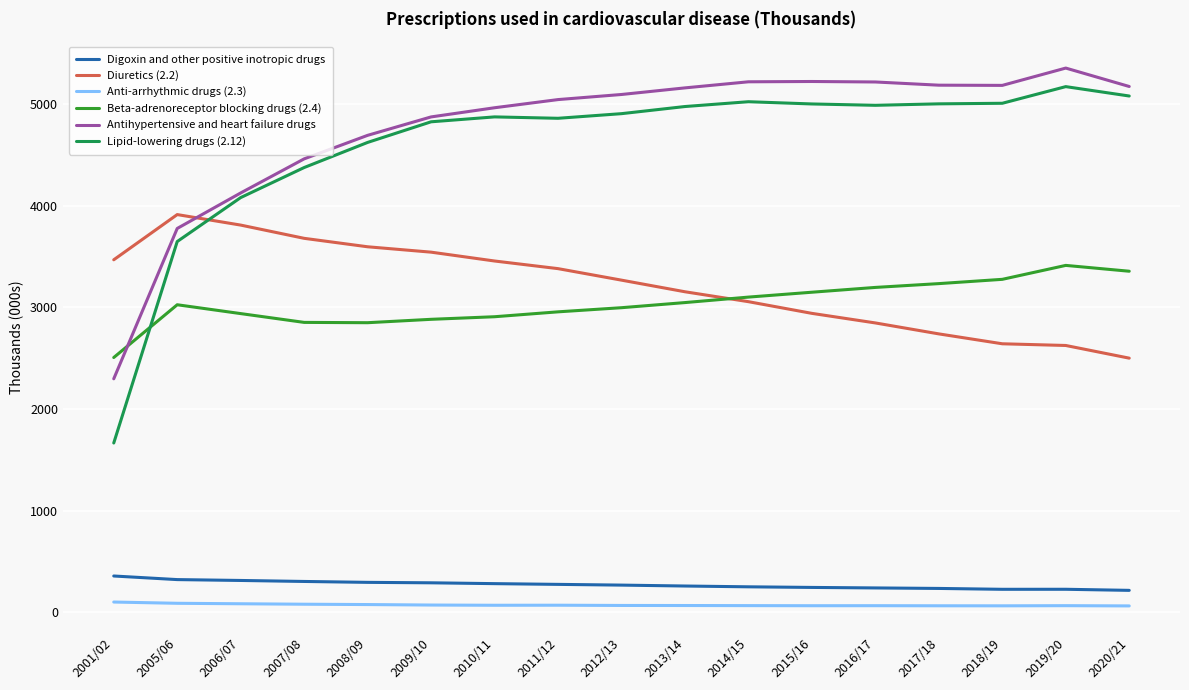

Which label corresponds to the largest value in the chart?

2019/20